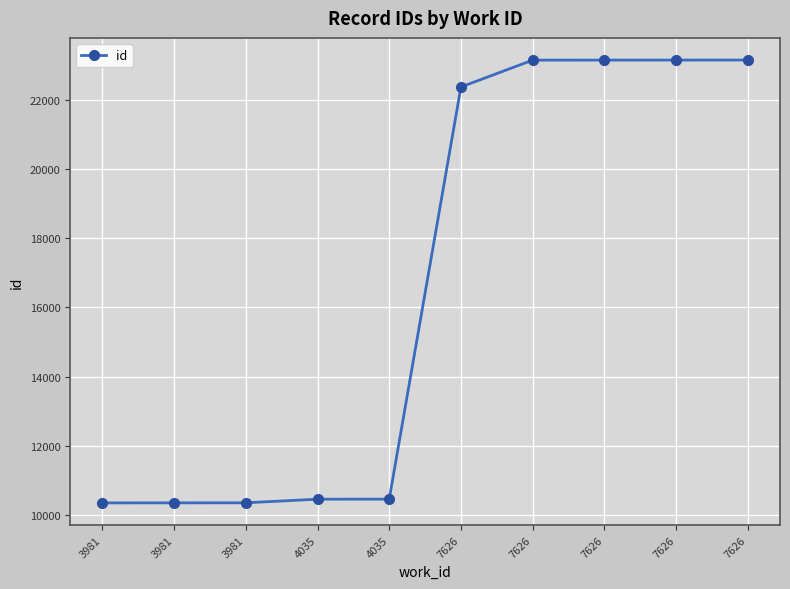

How many values are below 22383?

5